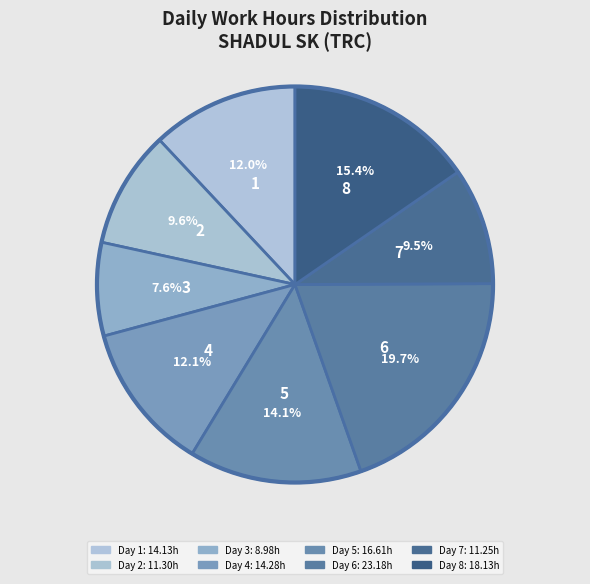

Count the number of slices in the pie.

8